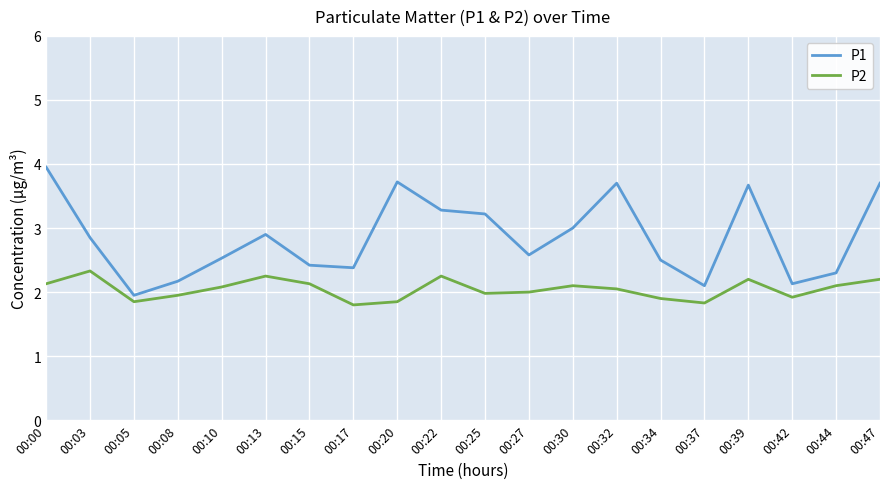

At 00:22, list the series in order from largest to smallest.

P1, P2